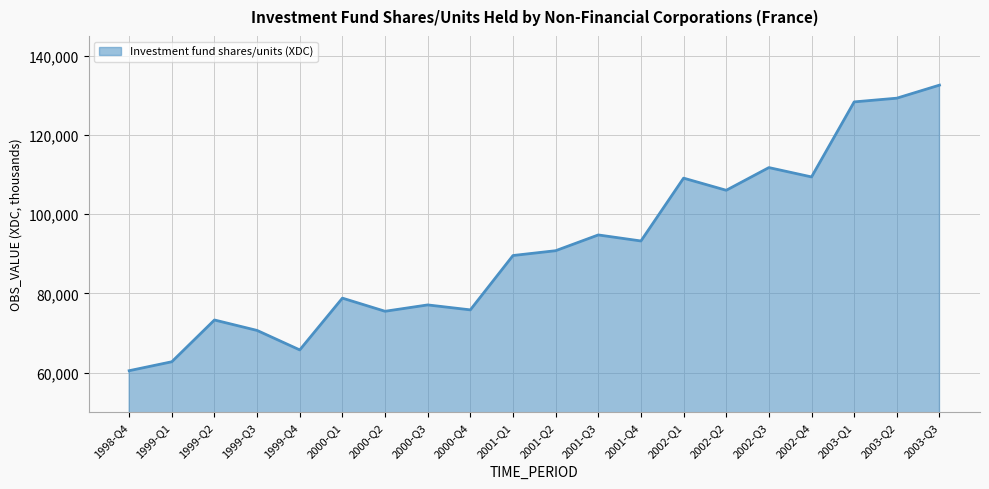

What is the maximum value shown in the chart?

132581